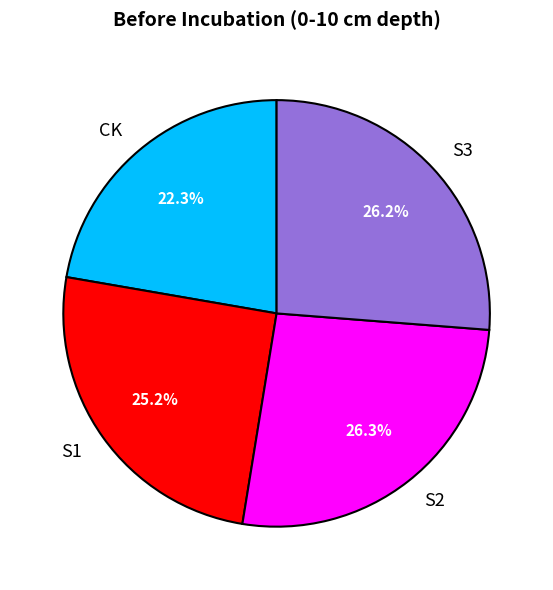

To the nearest percent, what percentage of the pie is S2?

26%